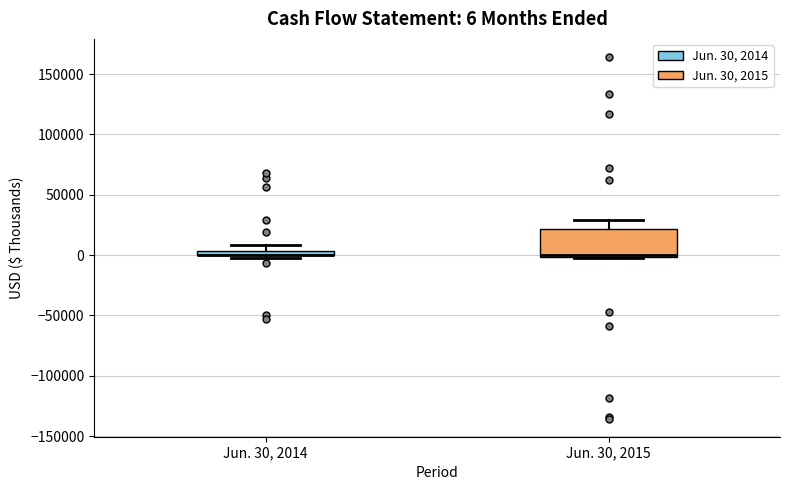

Comparing the boxes themselves (not the whiskers), which one is the tallest?

Jun. 30, 2015